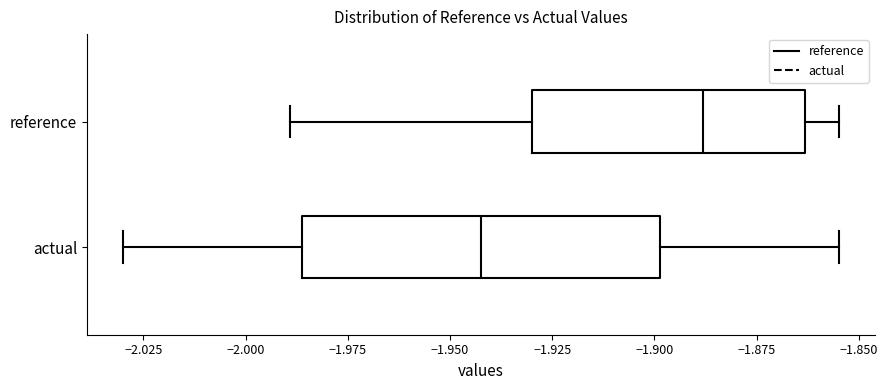

Comparing the boxes themselves (not the whiskers), which one is the widest?

actual